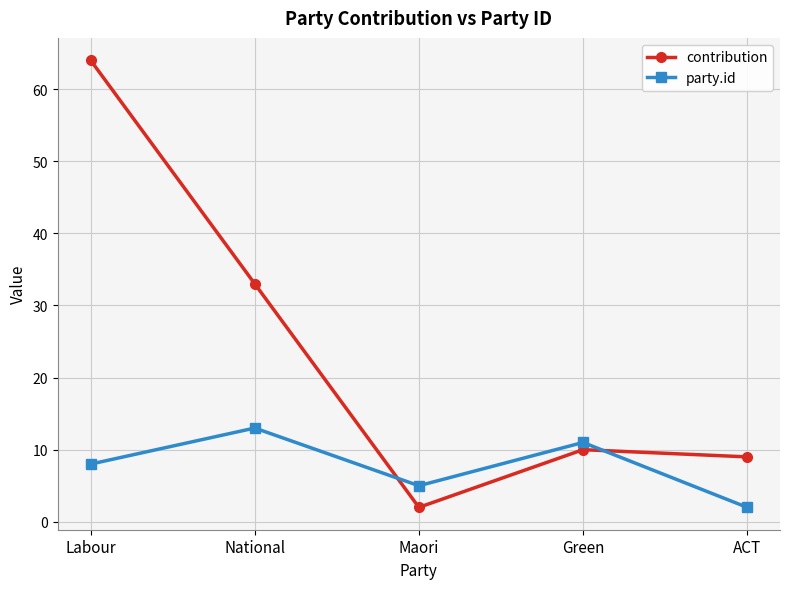

How many interior local valleys does the contribution series have?

1